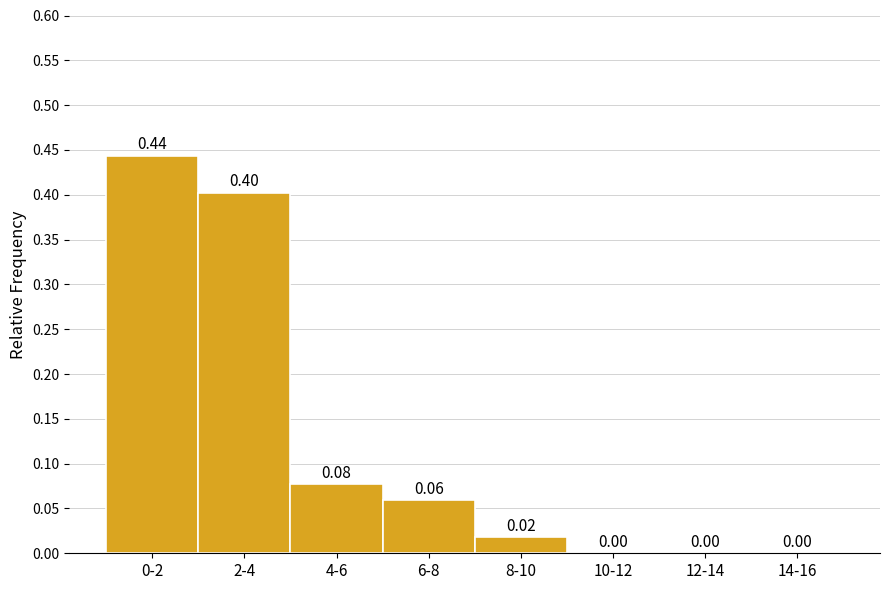

What is the change in value from 0-2 to 8-10?

-0.4